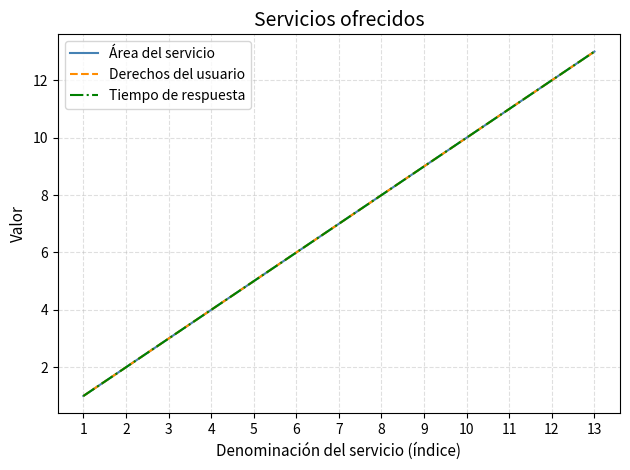

What value does the Derechos del usuario series have at 3, to the nearest 5?

5